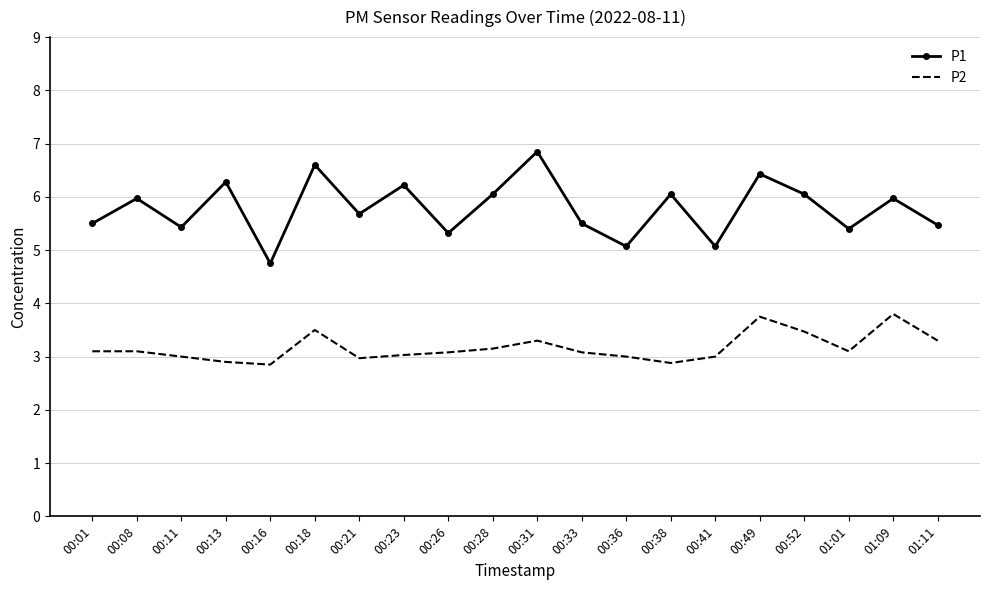

What is the minimum value for P1?

4.8